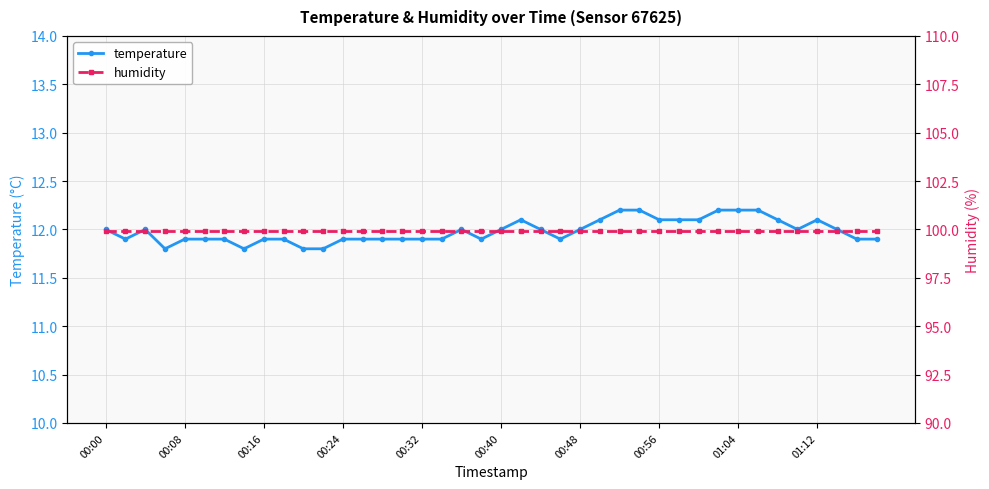

What is the highest value of the temperature series?

12.2